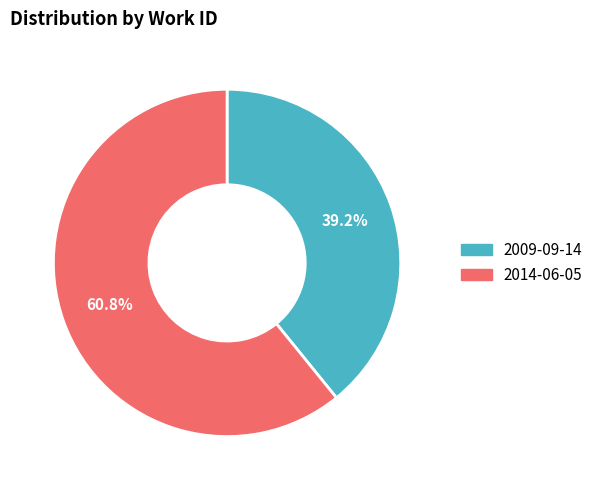

What is the ratio of the value at 2014-06-05 to the value at 2009-09-14?

1.6